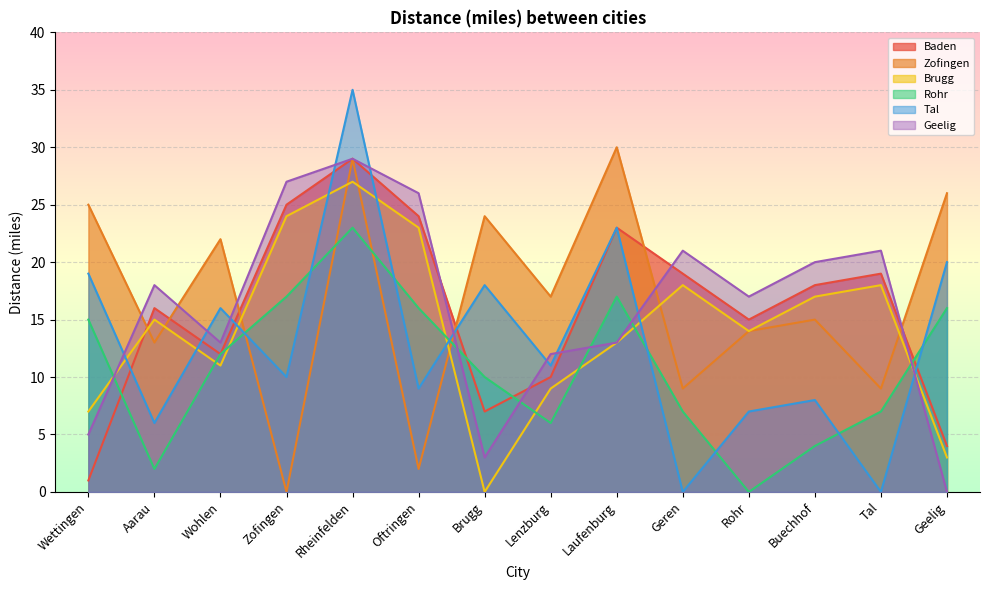

What is the spread (max minus min) of values at Rohr?

17